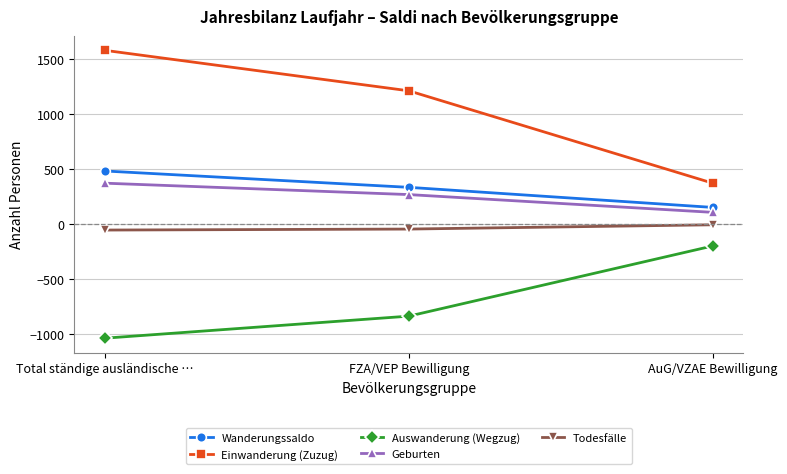

List the labels in order of Geburten value, largest first.

Total ständige ausländische …, FZA/VEP Bewilligung, AuG/VZAE Bewilligung